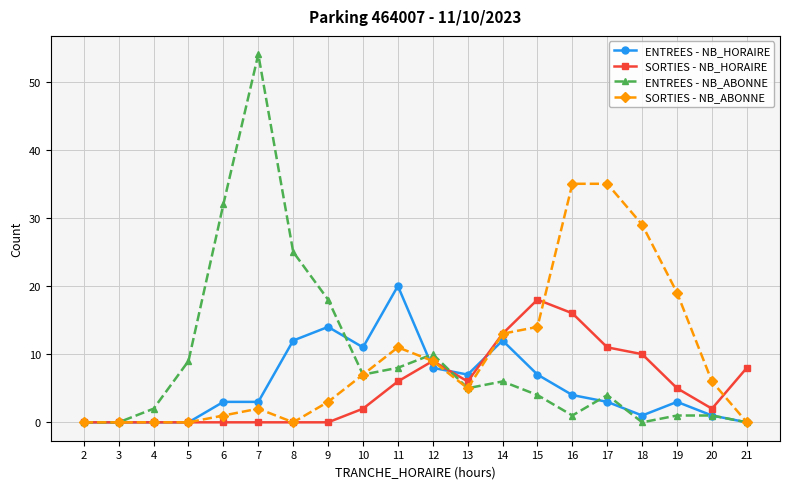

How many series are shown in this chart?

4